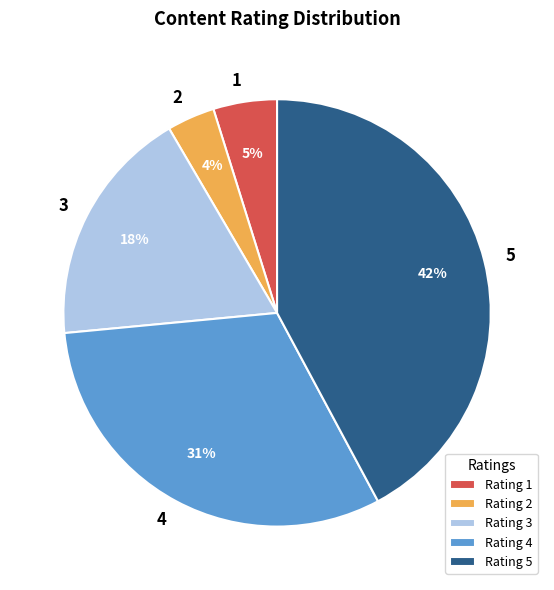

To the nearest percent, what is the average slice percentage?

20%